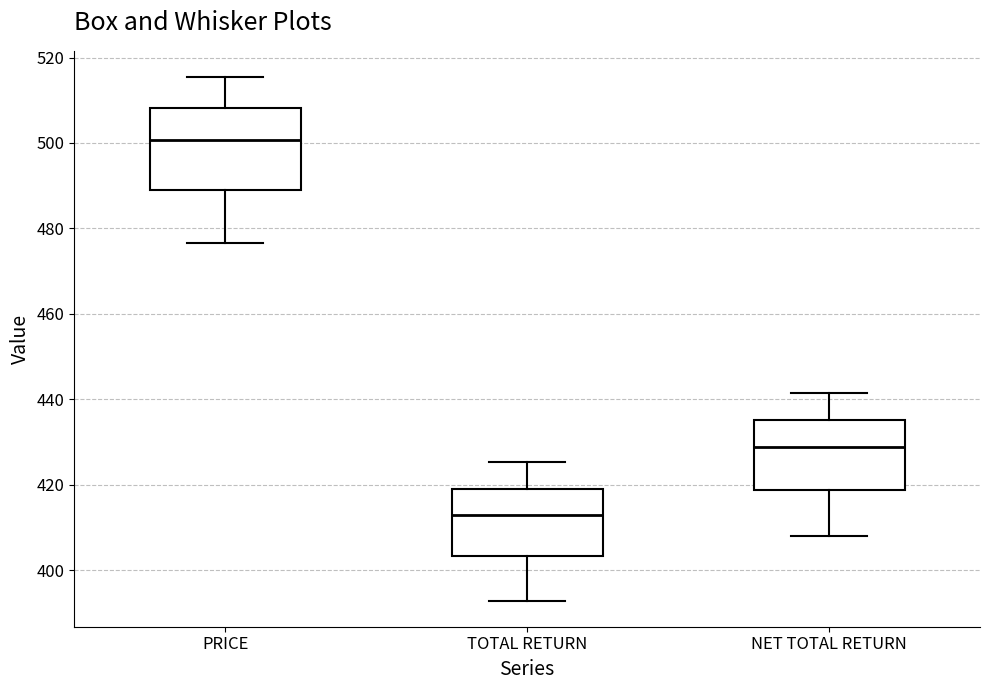

Which box's median line is the lowest?

TOTAL RETURN